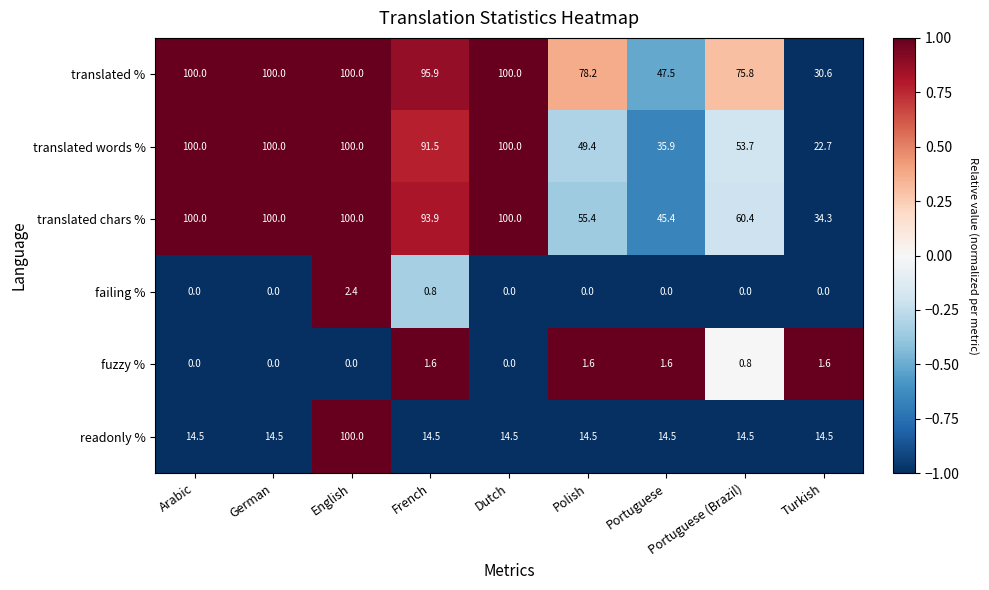

True or false: translated % has a value of 137.6 at English.

False